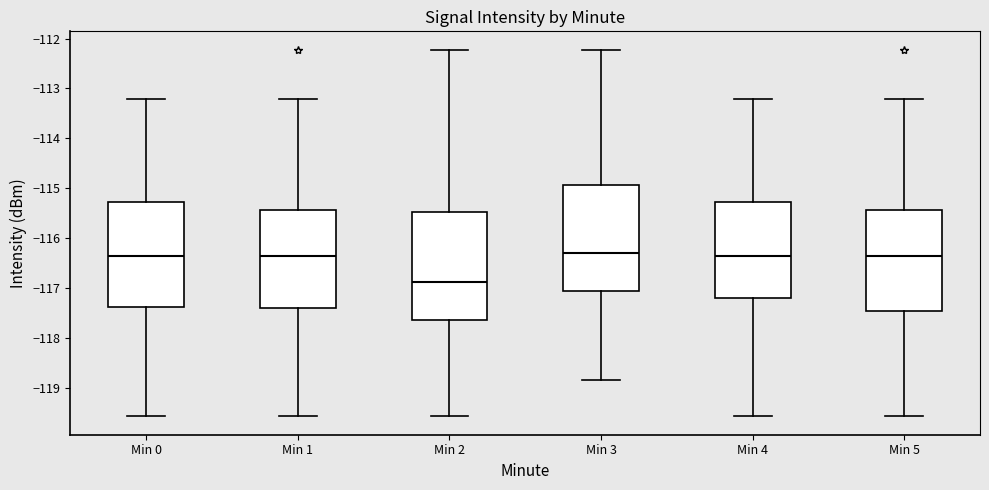

Reading left to right, read every box against the y-axis: the position of its median line, the range the box covers, and the ends of its whiskers. The values are not printed on the chart, so give them approximately, as read against the axis.

Min 0: median -116.4, box -117.4 to -115.3, whiskers -119.6 to -113.2
Min 1: median -116.4, box -117.4 to -115.4, whiskers -119.6 to -113.2
Min 2: median -116.9, box -117.6 to -115.5, whiskers -119.6 to -112.2
Min 3: median -116.3, box -117.1 to -114.9, whiskers -118.9 to -112.2
Min 4: median -116.4, box -117.2 to -115.3, whiskers -119.6 to -113.2
Min 5: median -116.4, box -117.5 to -115.4, whiskers -119.6 to -113.2